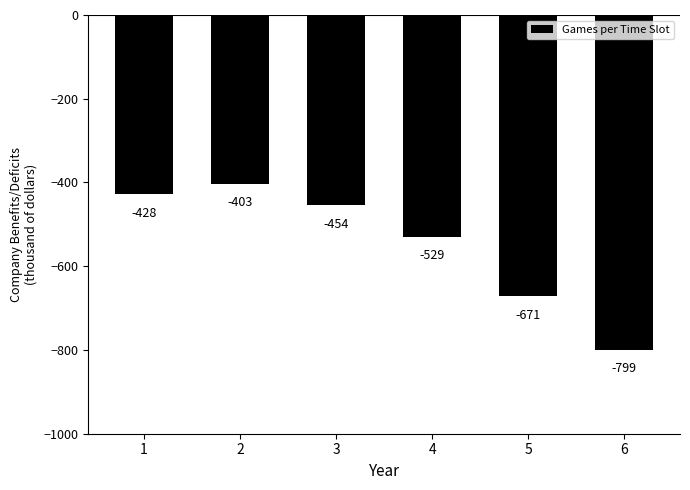

Where is the data nearest to the value -601?

5